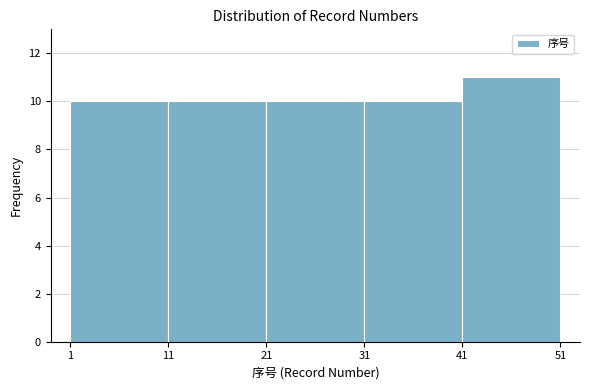

Which range on the x-axis has the tallest bar?

41 to 51